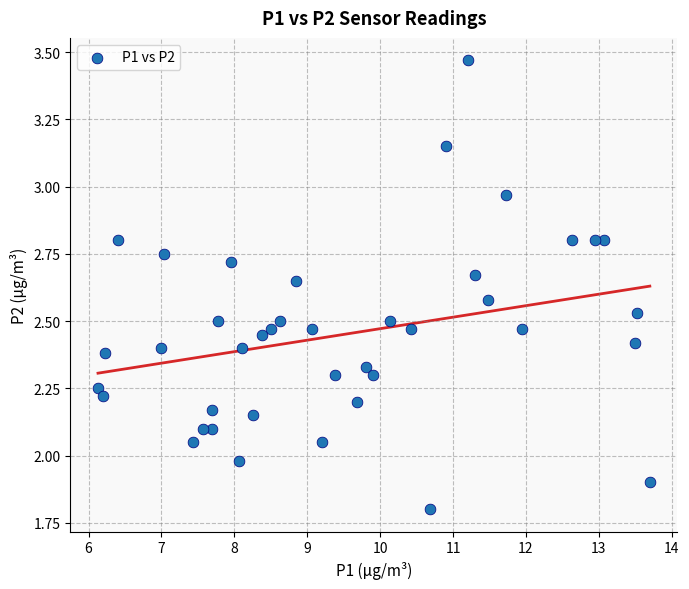

What is the range of Y values (max minus min)?

1.7